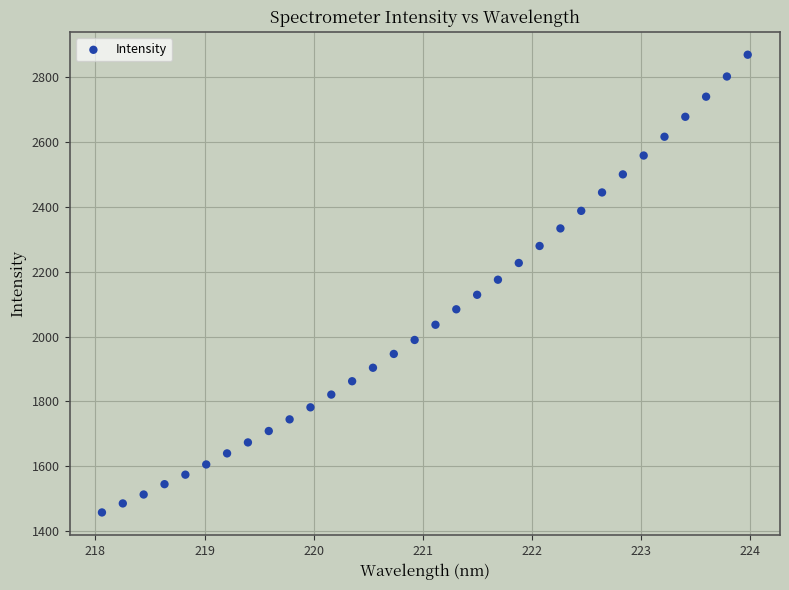

What is the range of X values (max minus min)?

5.9